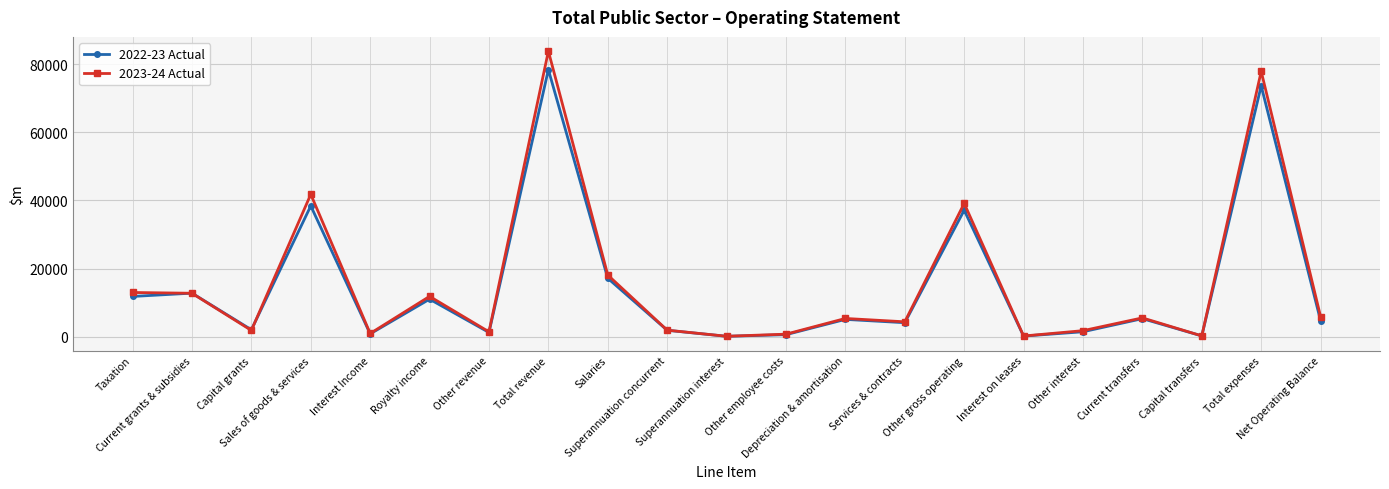

How many distinct data groups are displayed?

2